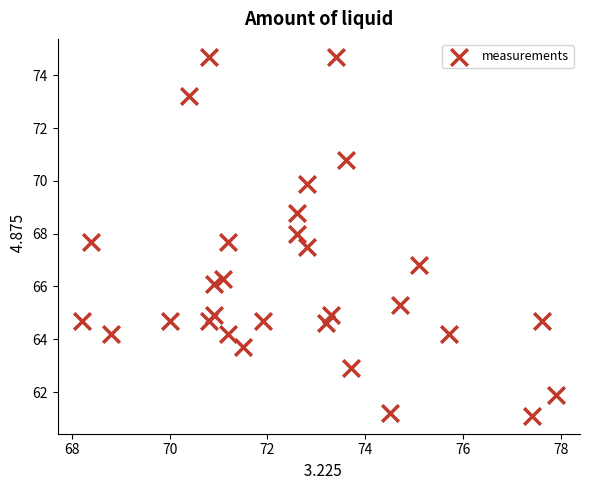

What Y value in the scatter plot is closest to 67?

66.8